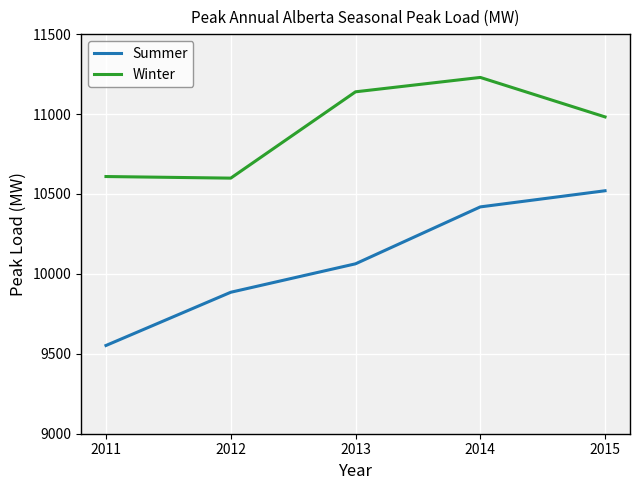

Which label corresponds to the largest value in the chart?

2014